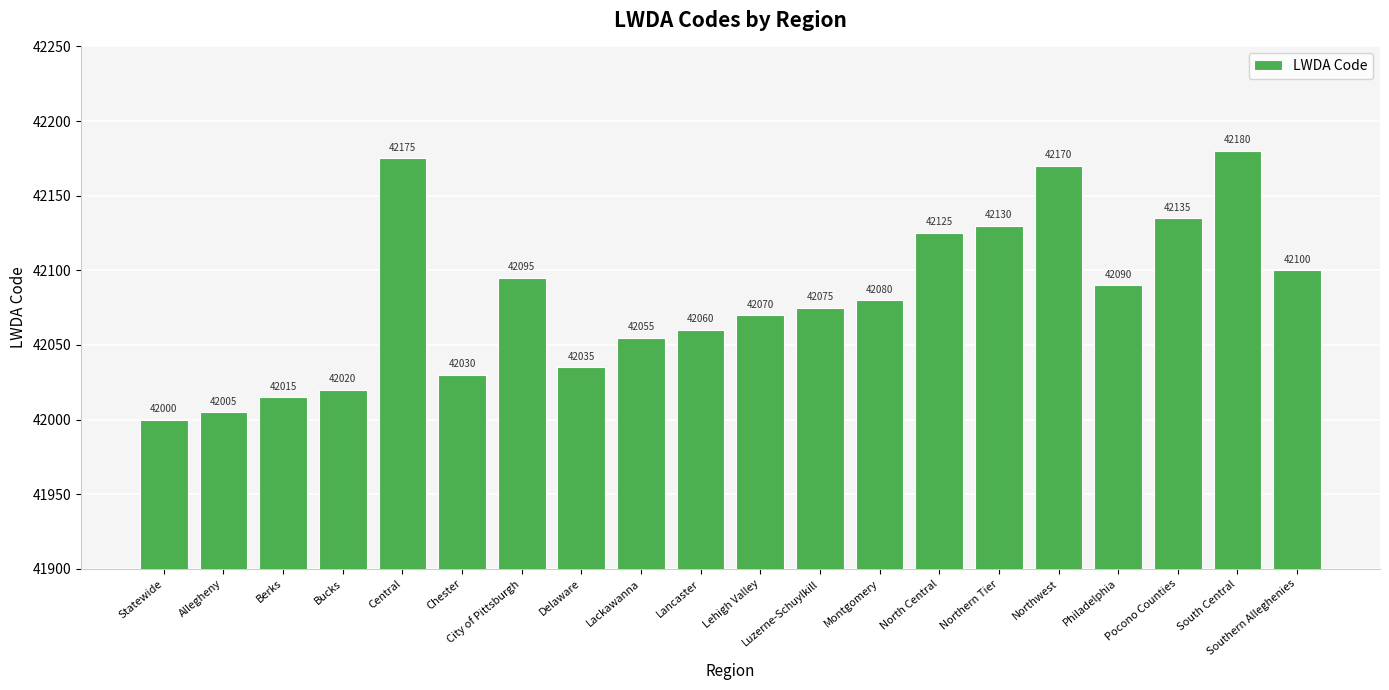

How many values are below 42080?

10